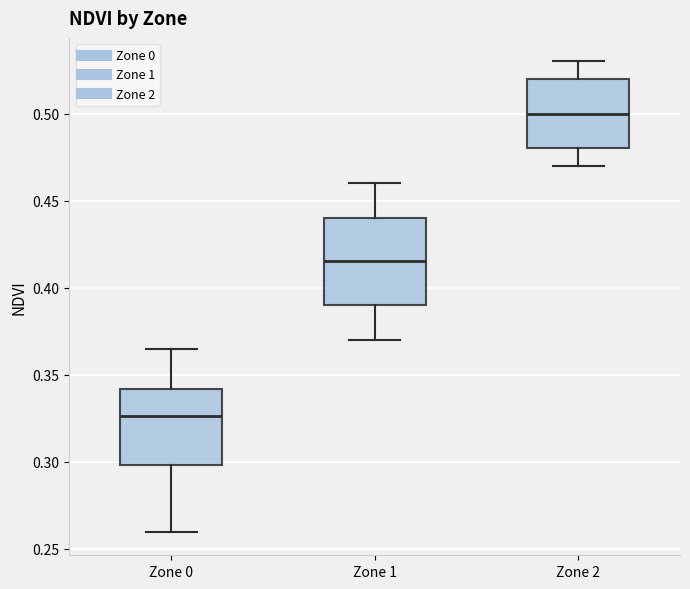

Reading left to right, read every box against the y-axis: the position of its median line, the range the box covers, and the ends of its whiskers. The values are not printed on the chart, so give them approximately, as read against the axis.

Zone 0: median 0.325, box 0.300 to 0.340, whiskers 0.260 to 0.365
Zone 1: median 0.415, box 0.390 to 0.440, whiskers 0.370 to 0.460
Zone 2: median 0.500, box 0.480 to 0.520, whiskers 0.470 to 0.530